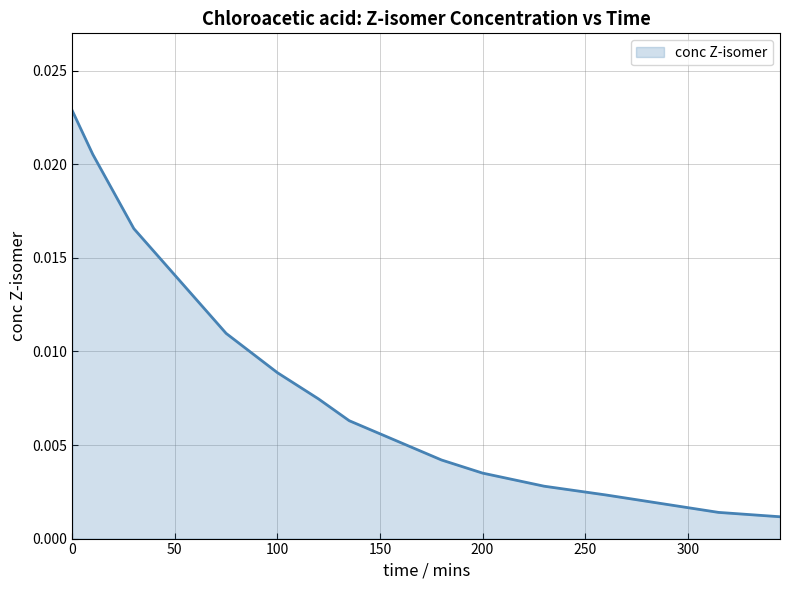

Does the chart have visible grid lines?

Yes